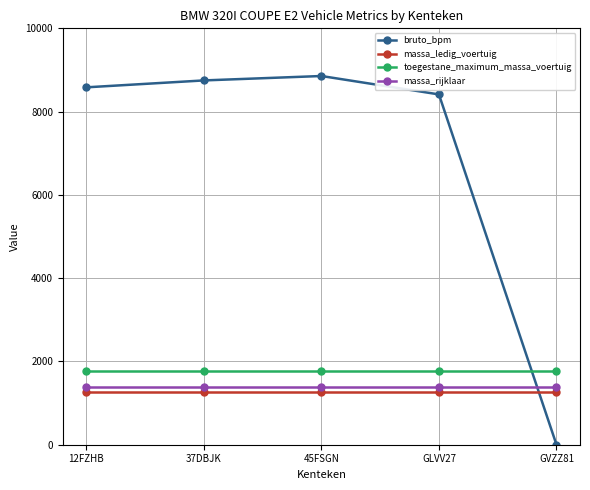

Does the chart display data point markers on the line(s)?

Yes